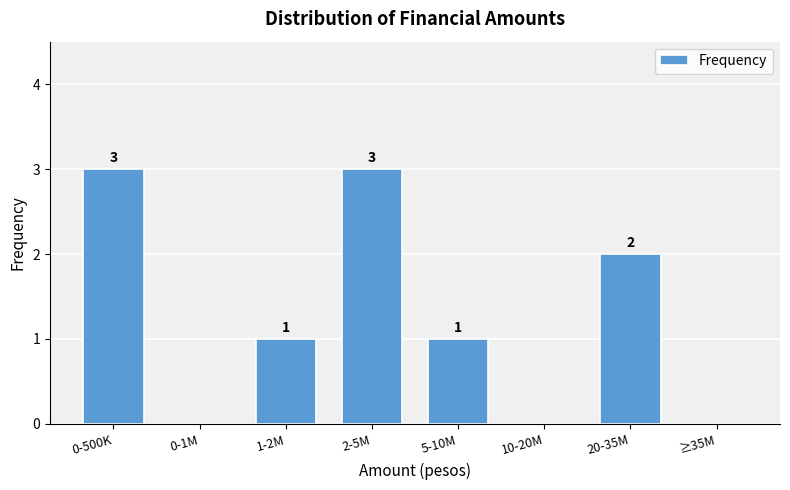

Reading left to right, what are all the values shown in this chart?

0-500K=3	0-1M=0	1-2M=1	2-5M=3	5-10M=1	10-20M=0	20-35M=2	≥35M=0